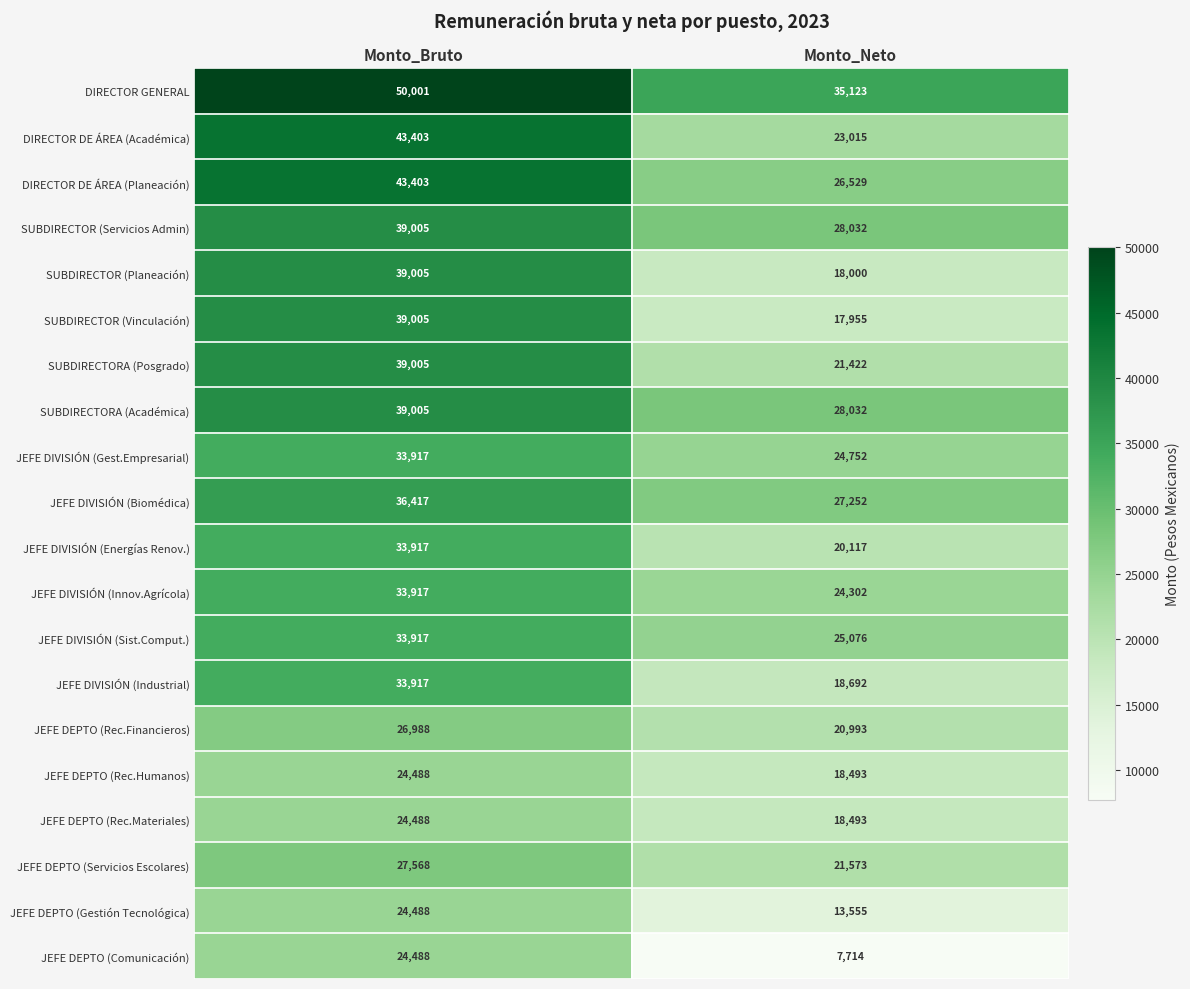

Which category has the lowest value across all series?

Monto_Neto